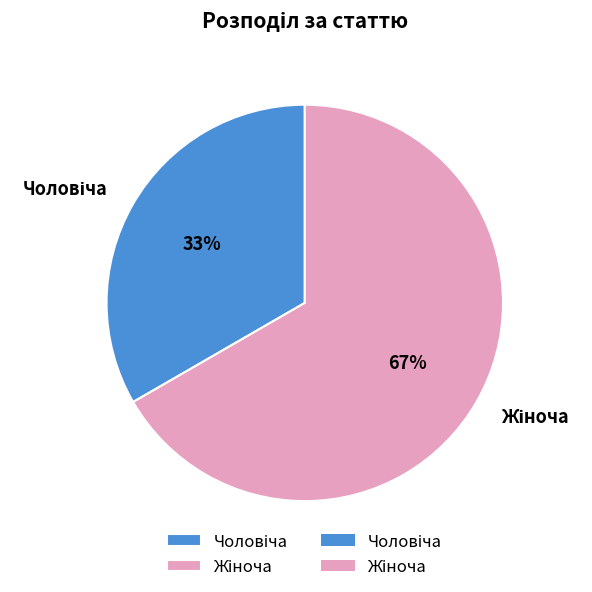

Is there a majority slice in this chart?

Yes